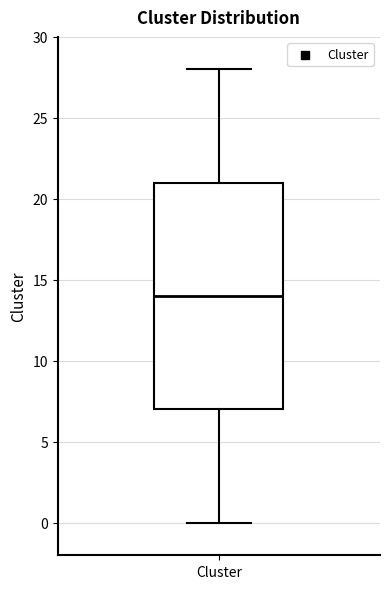

Read this box plot against the y-axis: the position of the median line, the range covered by the box, and the ends of both whiskers. The values are not printed on the chart, so give them approximately, as read against the axis.

median 14, box 7 to 21, whiskers 0 to 28